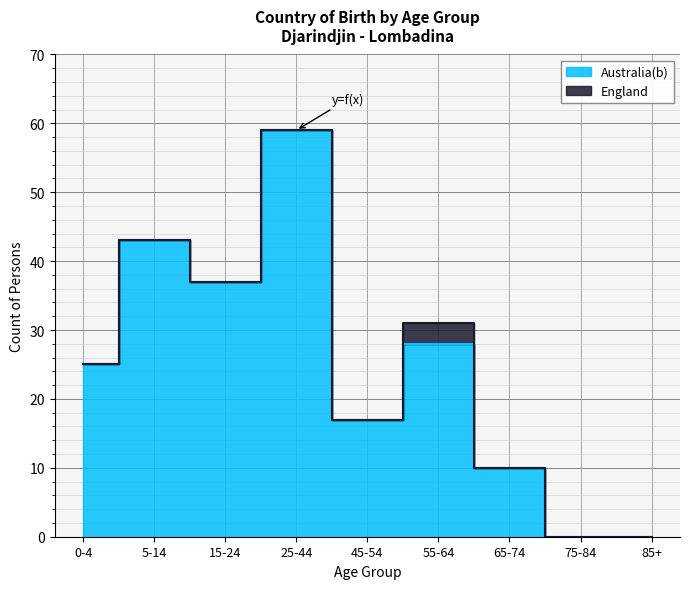

What is the value of the 7th point from the left?

10